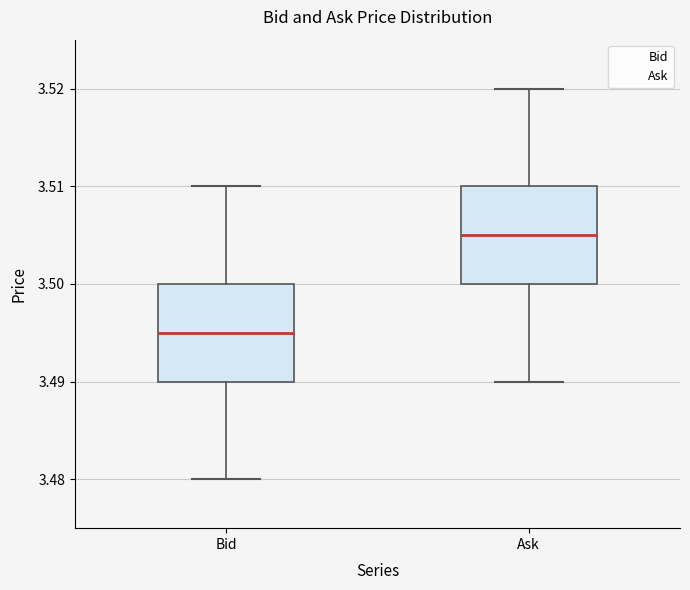

Where does the lower whisker of the box for Ask end on the y-axis? The values are not printed on the chart, so give them approximately, as read against the axis.

3.490